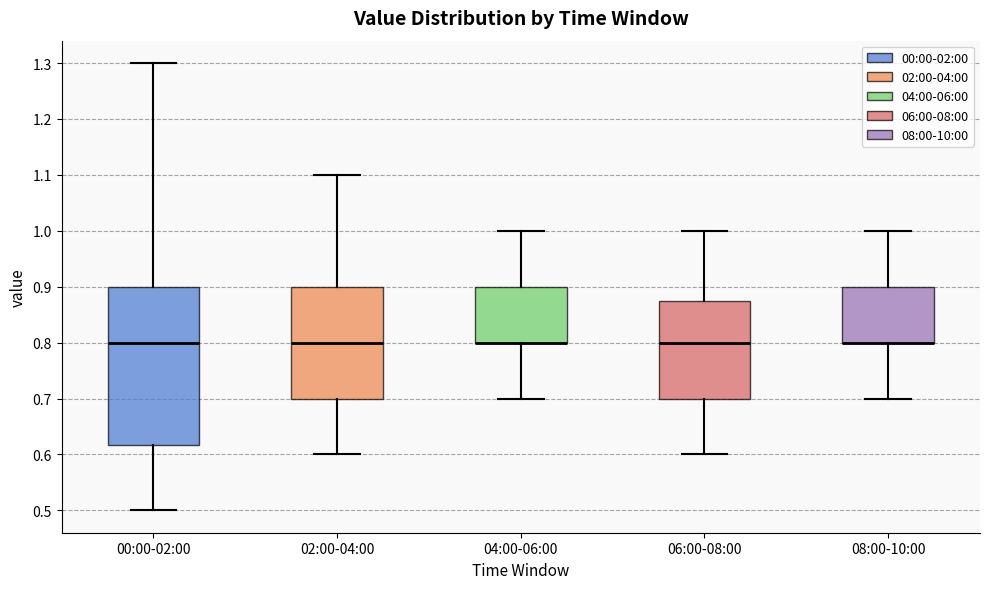

Which box is the tallest, from its lower edge to its upper edge?

00:00-02:00